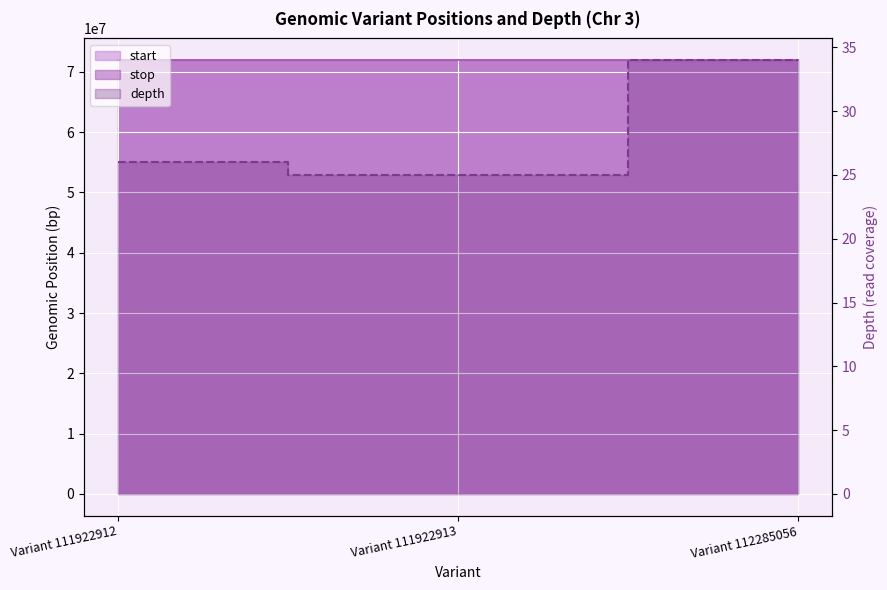

What is the difference between the start values at Variant 111922912 and Variant 112285056?

2036